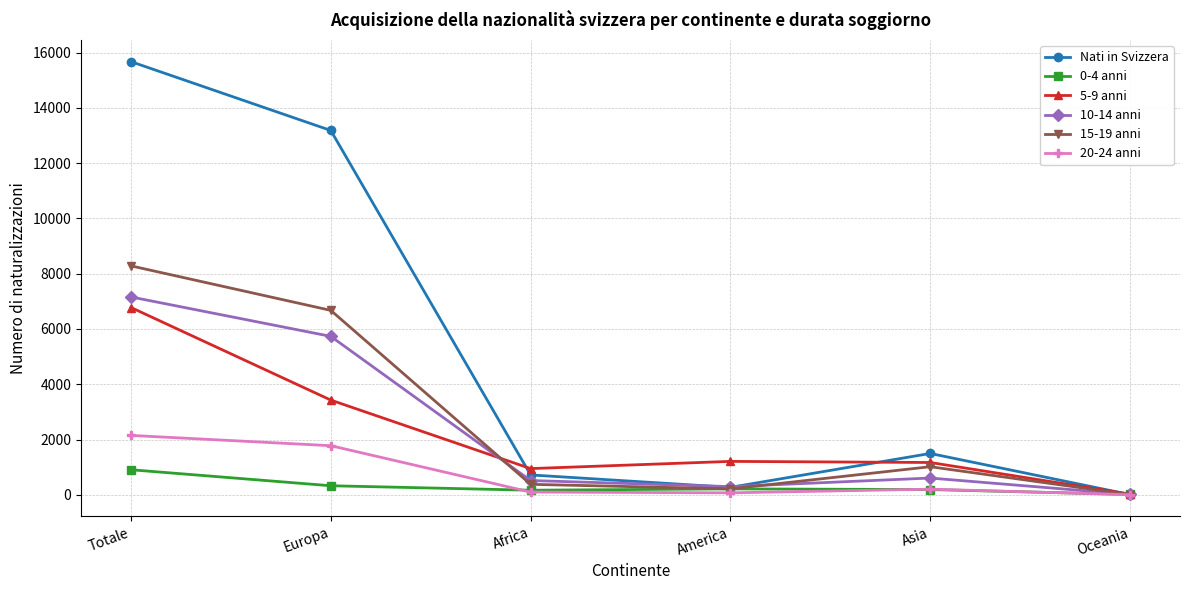

True or false: 0-4 anni has a value of 213 at America.

True